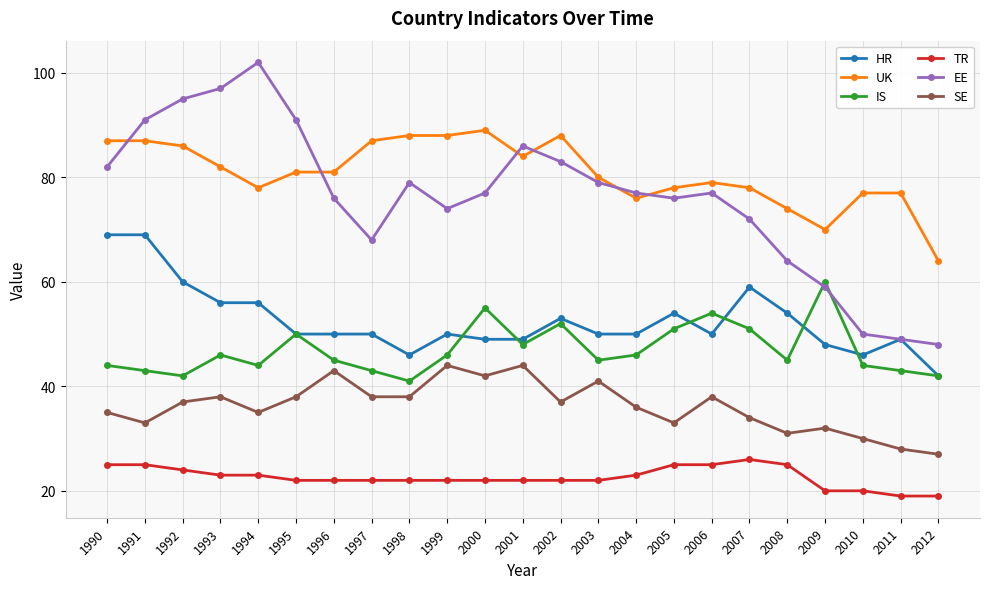

The value of IS at 1991 is 19. True or false?

False